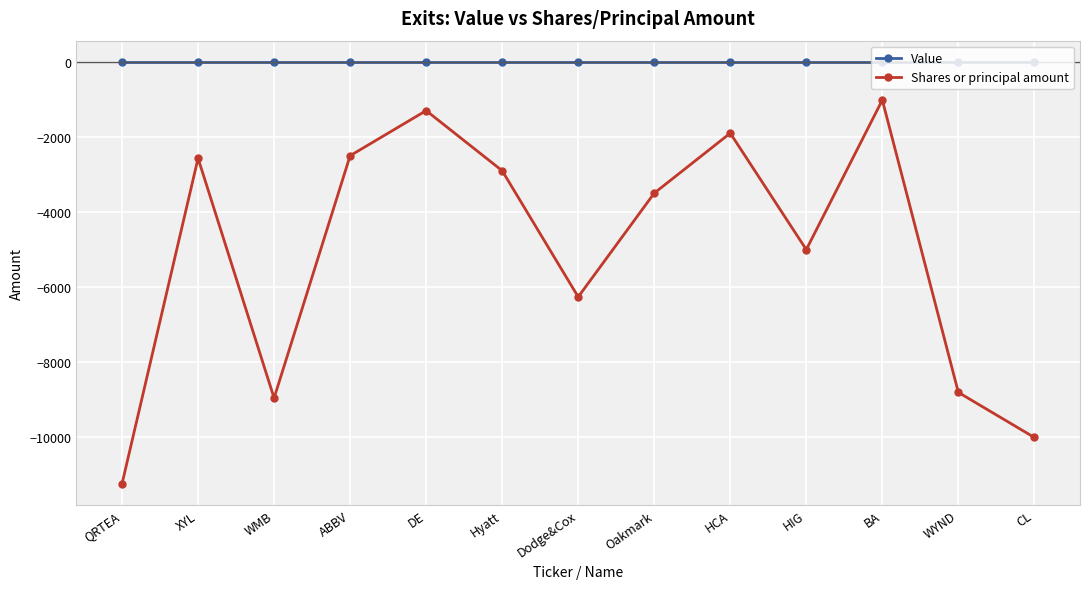

What is the sum of all Shares or principal amount values?

-65924